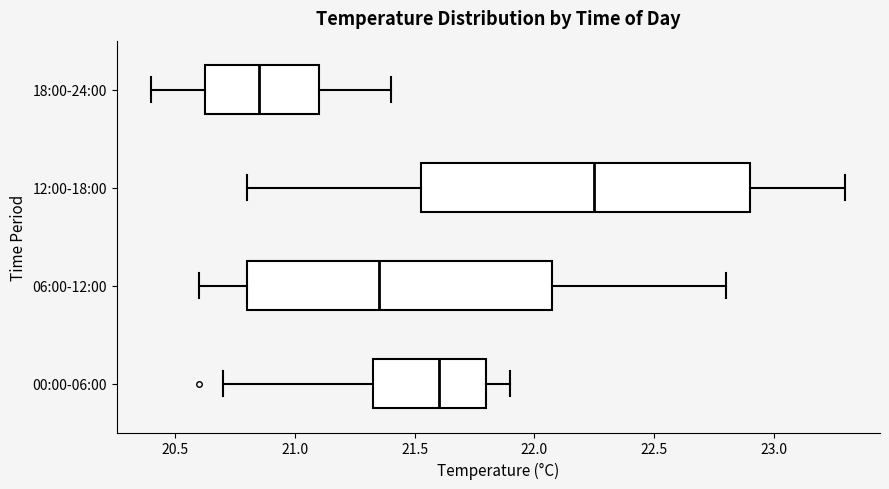

Which box is the widest, from its left edge to its right edge?

12:00-18:00